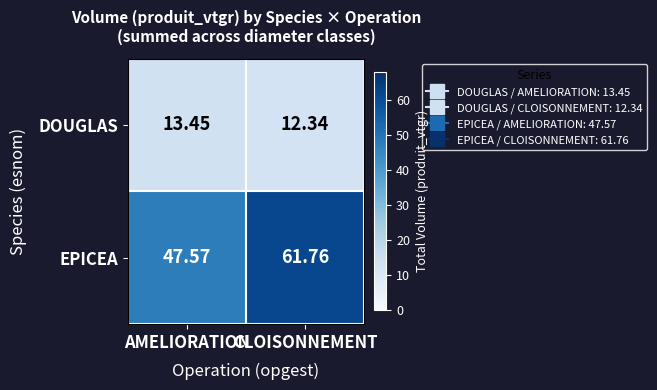

Which series has the largest total across all categories?

EPICEA